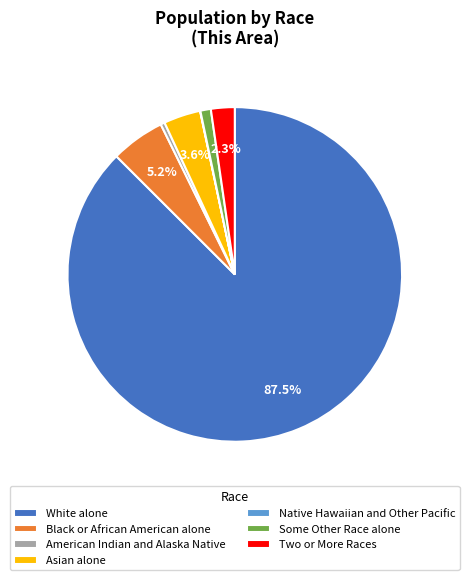

Which slice is the largest?

White alone